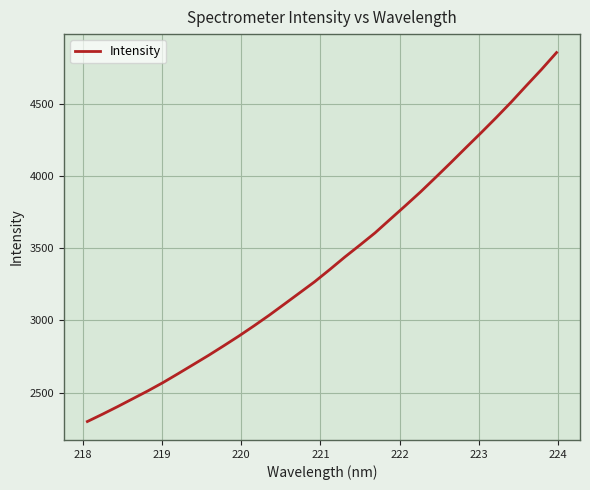

What is the maximum value shown in the chart?

4855.3